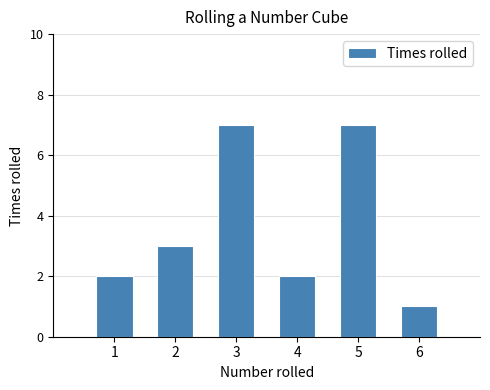

Reading left to right, extract all data points from this chart.

1=2	2=3	3=7	4=2	5=7	6=1